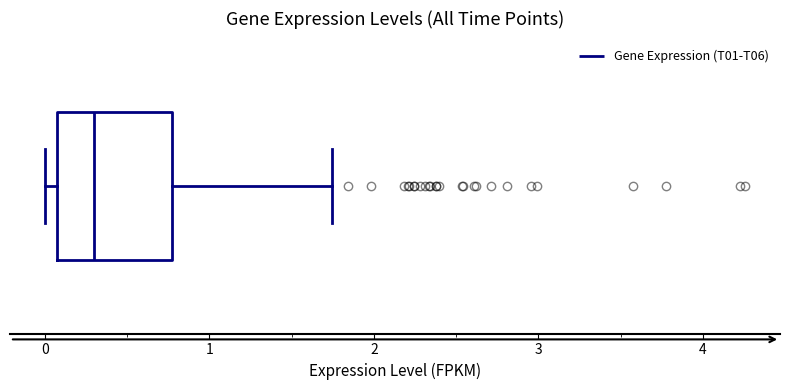

Where is the right edge of the box on the x-axis? The values are not printed on the chart, so give them approximately, as read against the axis.

0.8